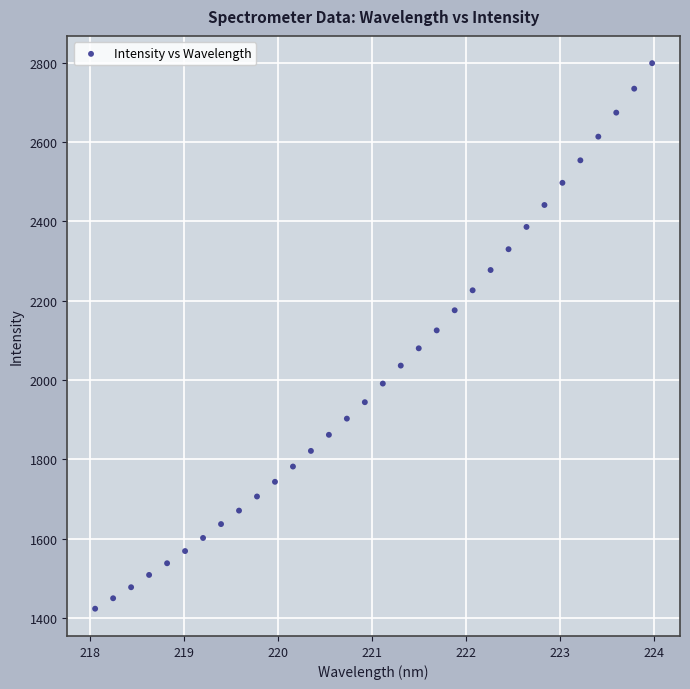

What is the range of X values (max minus min)?

5.9